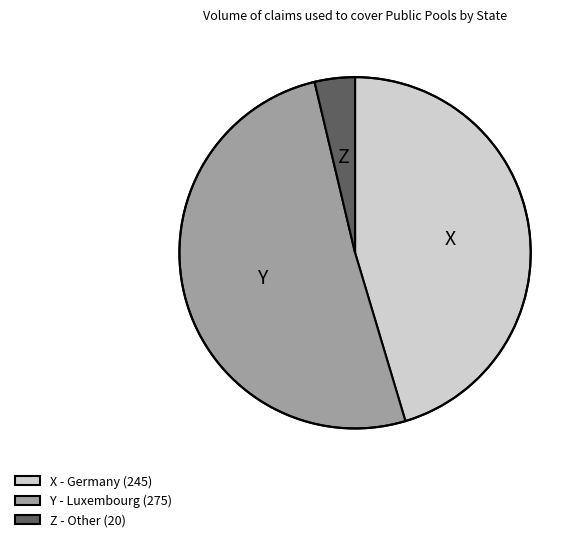

Count the number of slices in the pie.

3